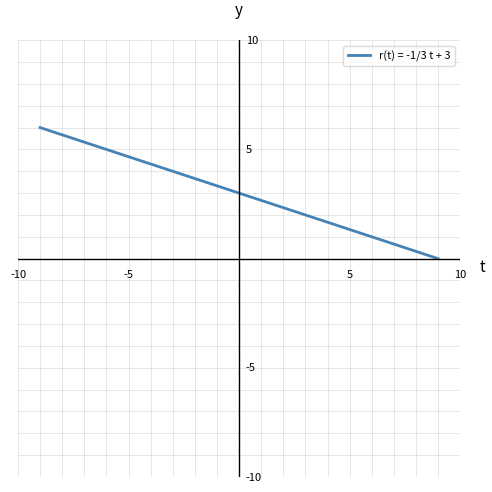

At which label does the data first exceed 3?

-9